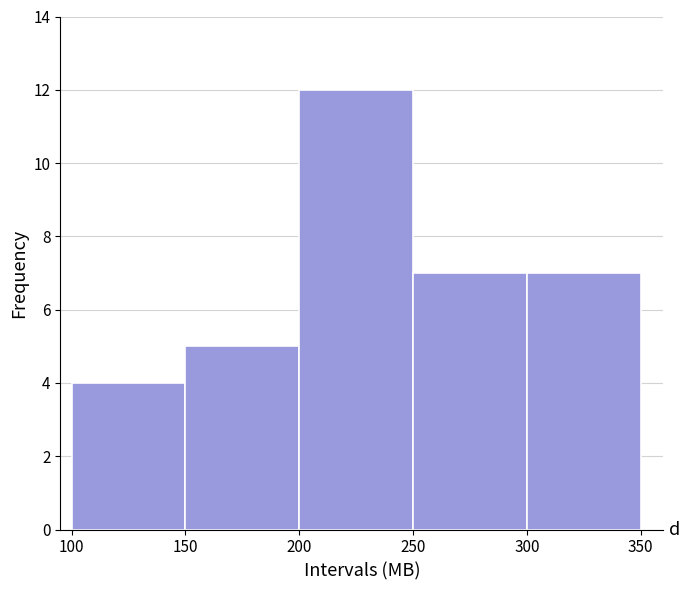

Reading left to right, list every bar in this chart as the range it spans on the x-axis followed by its height. The values are not printed on the chart, so give them approximately, as read against the axis.

100 to 150: 4
150 to 200: 5
200 to 250: 12
250 to 300: 7
300 to 350: 7